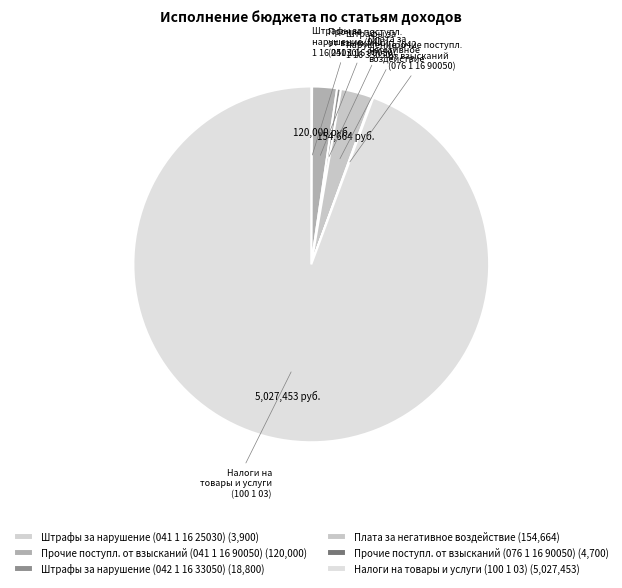

Does any single category account for the majority?

Yes